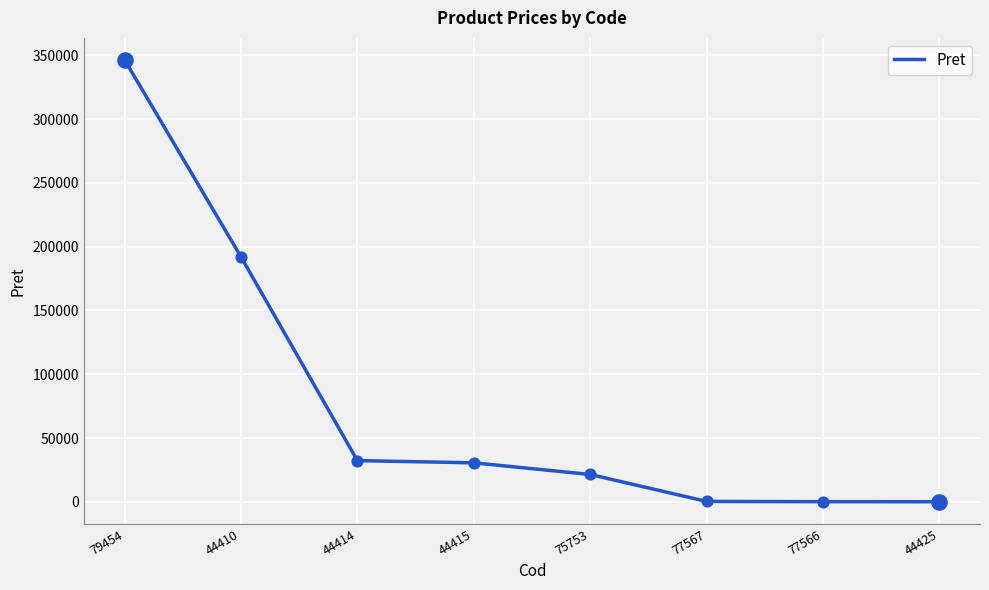

What is the ratio of the value at 79454 to the value at 44414?

10.7